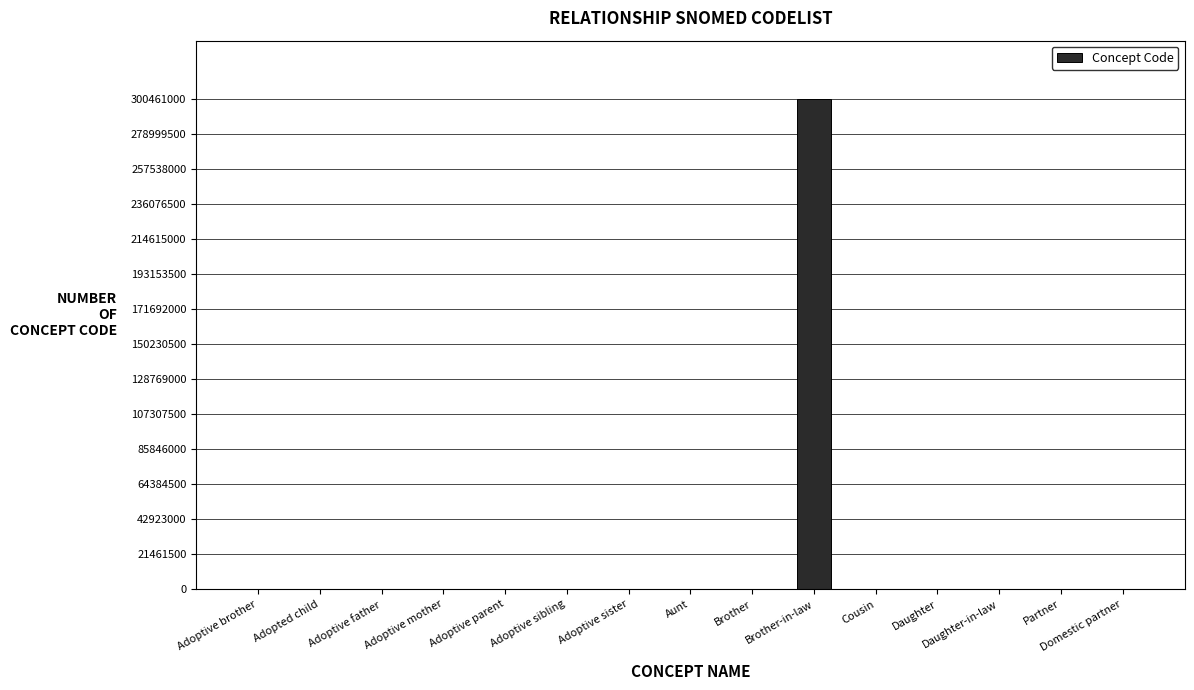

Which label corresponds to the largest value in the chart?

Brother-in-law